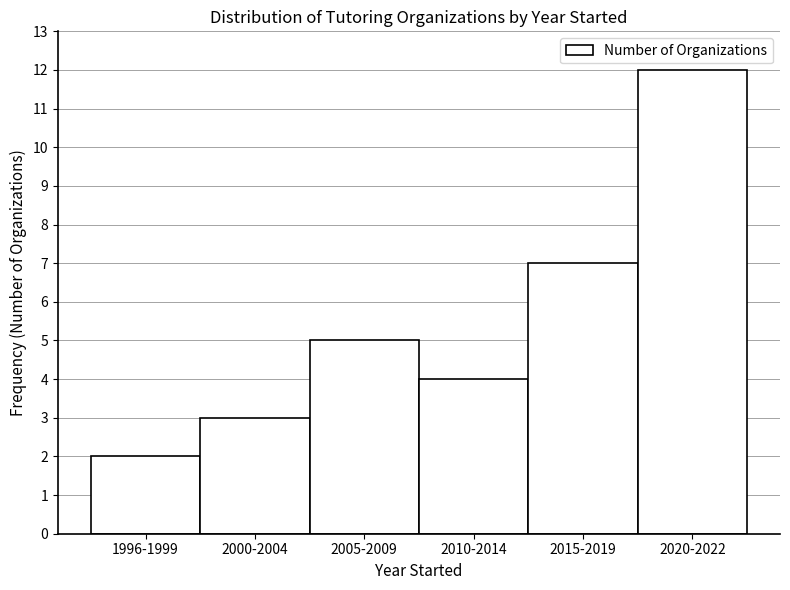

Reading right to left, list all the values displayed in this chart.

2020-2022=12	2015-2019=7	2010-2014=4	2005-2009=5	2000-2004=3	1996-1999=2